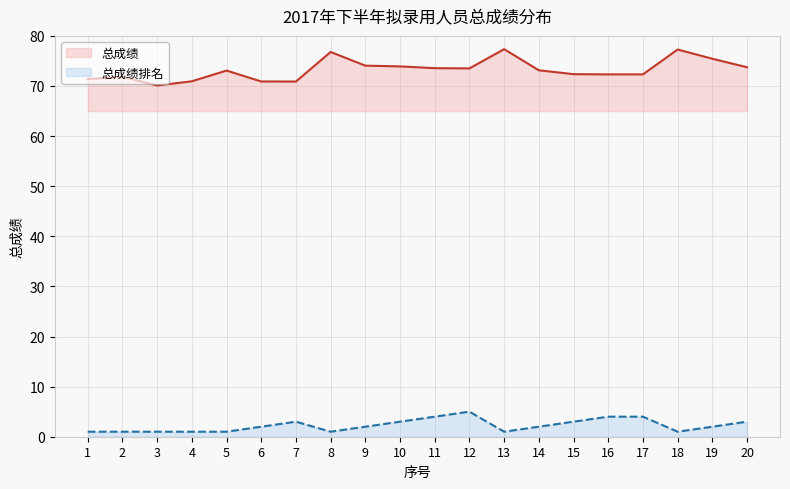

True or false: 总成绩_line and 总成绩排名_line cross at least once.

False